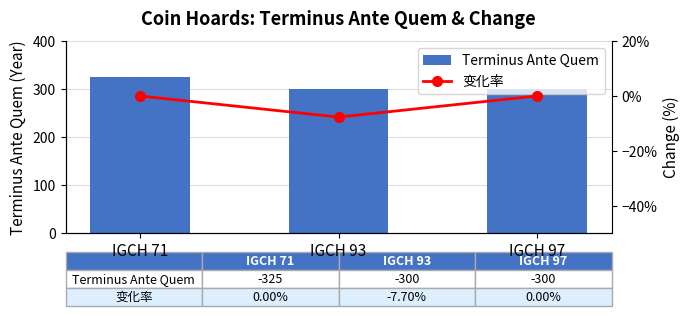

At how many categories does at least one series exceed 38?

3